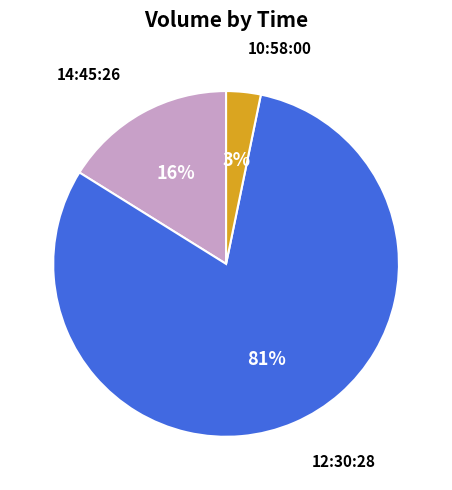

Which category has the biggest portion of the pie?

12:30:28